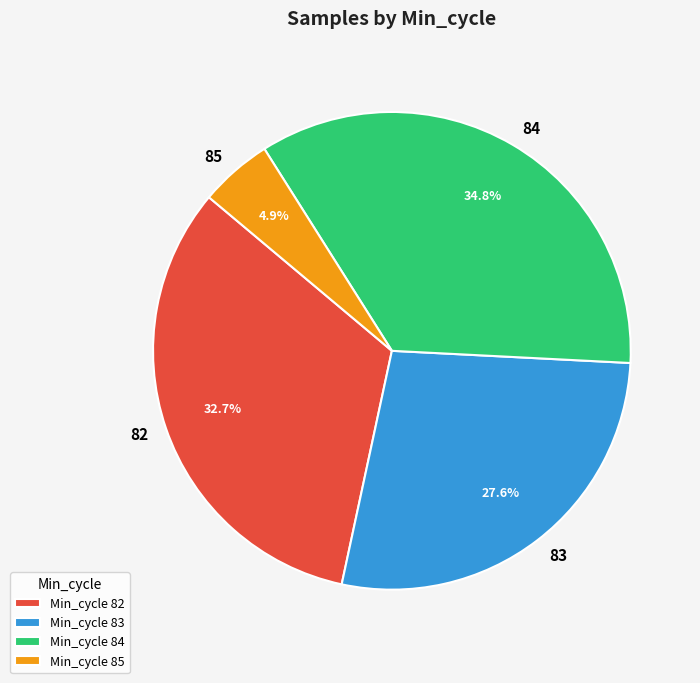

Which category has the biggest portion of the pie?

Min_cycle 84